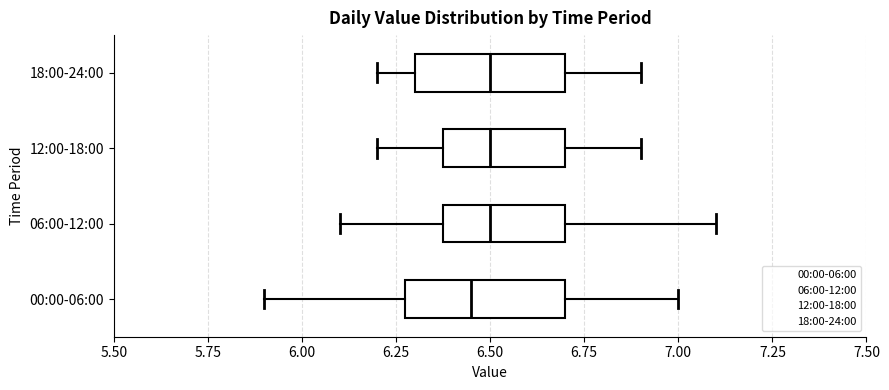

Where does the left whisker of the box for 12:00-18:00 end on the x-axis? The values are not printed on the chart, so give them approximately, as read against the axis.

6.20